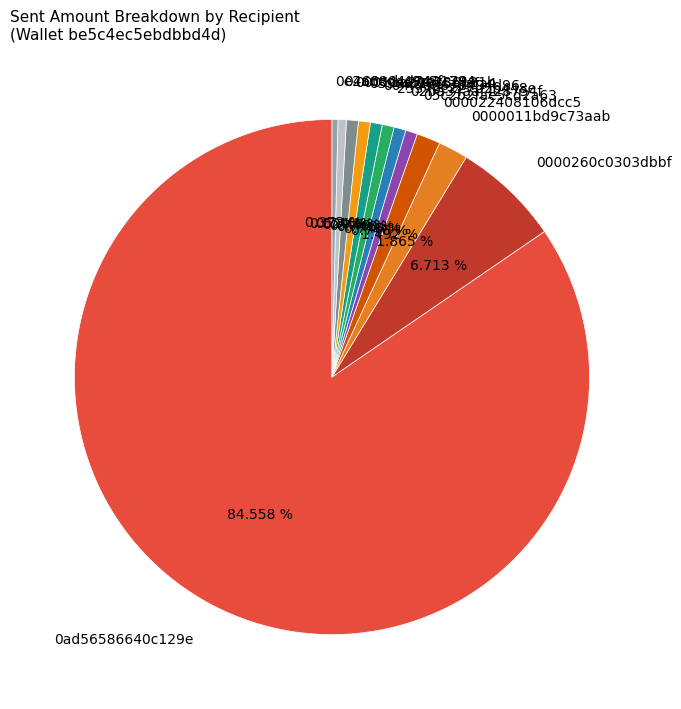

Count the number of slices in the pie.

12